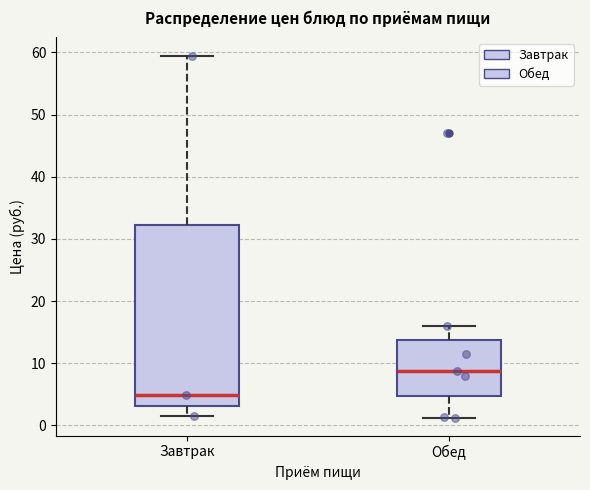

Reading left to right, read every box against the y-axis: the position of its median line, the range the box covers, and the ends of its whiskers. The values are not printed on the chart, so give them approximately, as read against the axis.

Завтрак: median 5, box 3 to 32, whiskers 1 to 60
Обед: median 9, box 5 to 14, whiskers 1 to 16